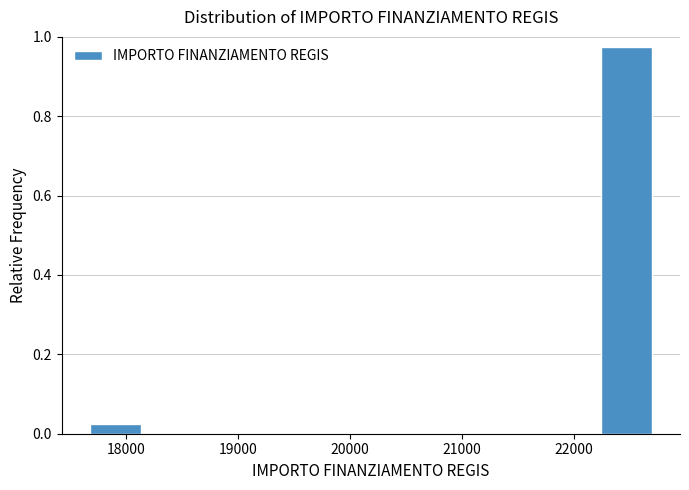

Which range on the x-axis has the tallest bar?

22200 to 22800